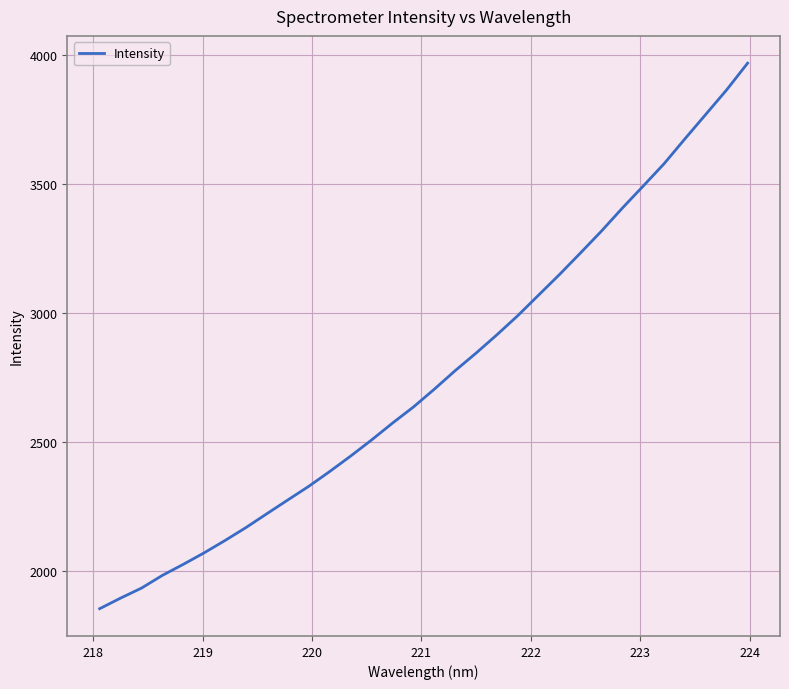

What is the difference between the maximum and minimum values?

2116.7